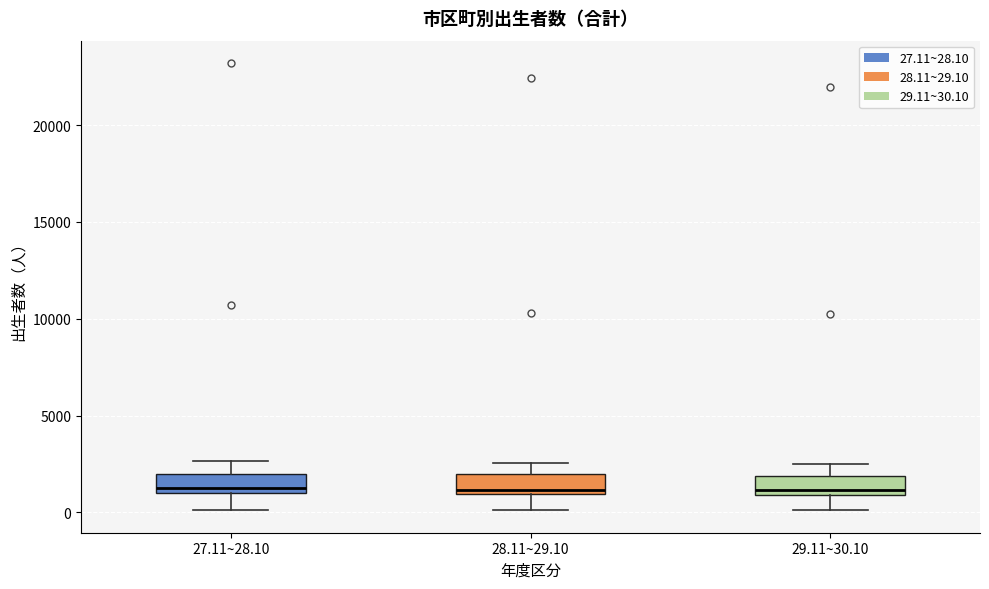

Reading left to right, transcribe this box plot: for each box, give where its median line is, the range the box spans, and where its two whiskers end, as read against the y-axis. The values are not printed on the chart, so give them approximately, as read against the axis.

27.11~28.10: median 1000 (just above the box's lower edge), box 1000 to 2000, whiskers 0 to 2500
28.11~29.10: median 1000 (just above the box's lower edge), box 1000 to 2000, whiskers 0 to 2500
29.11~30.10: median 1000 (just above the box's lower edge), box 1000 to 2000, whiskers 0 to 2500